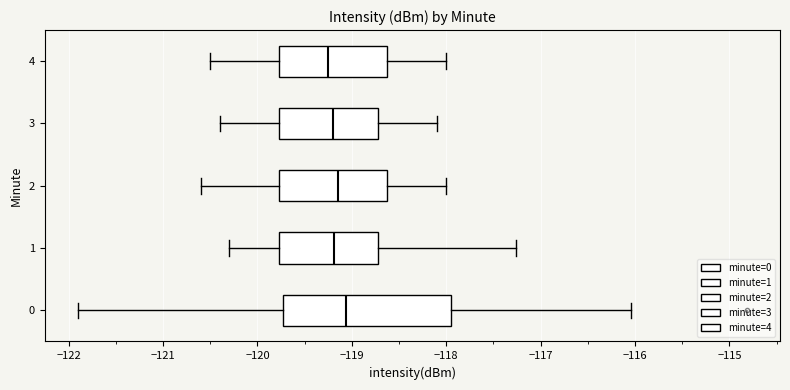

Which box is the widest, from its left edge to its right edge?

0